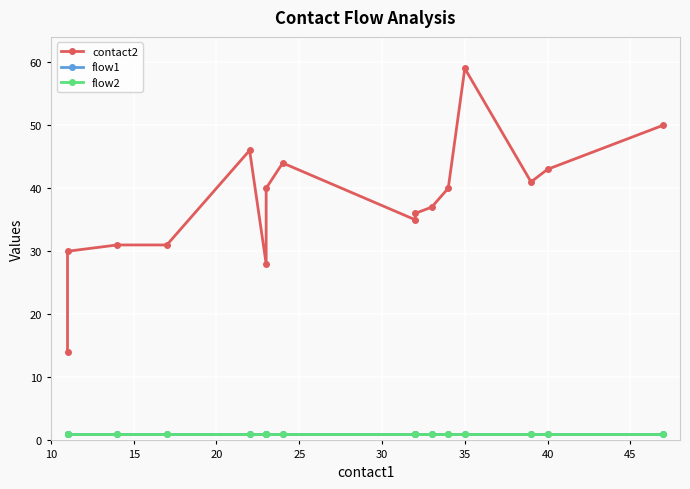

What is the difference between the maximum and minimum values in the contact2 series?

45